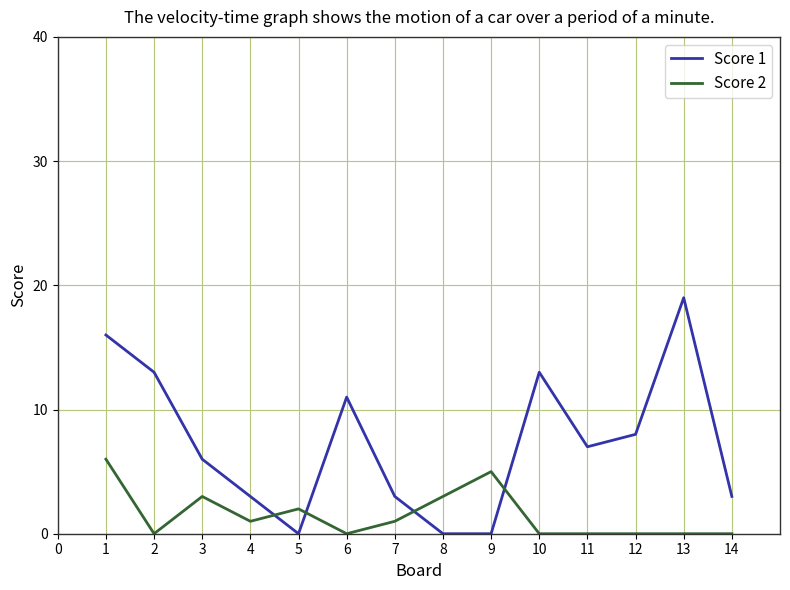

What is the difference between the Score 1 values at 13 and 12?

11